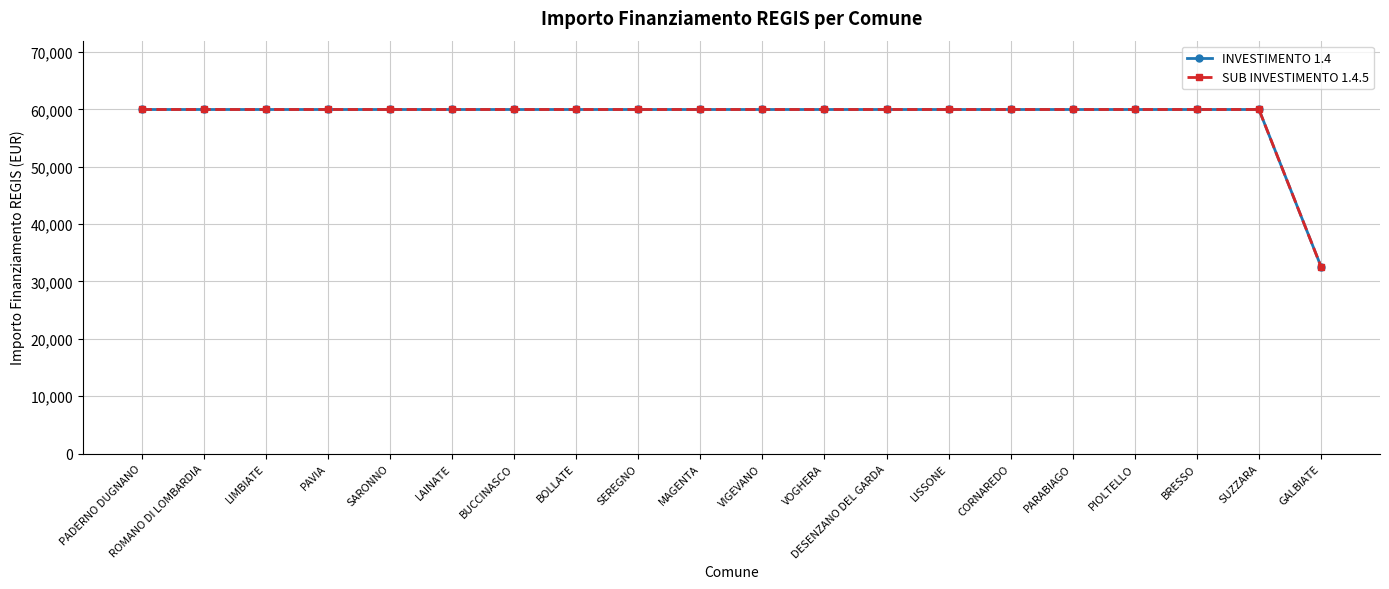

Is the value of SUB INVESTIMENTO 1.4.5 at BRESSO greater than the value of INVESTIMENTO 1.4 at BRESSO?

No